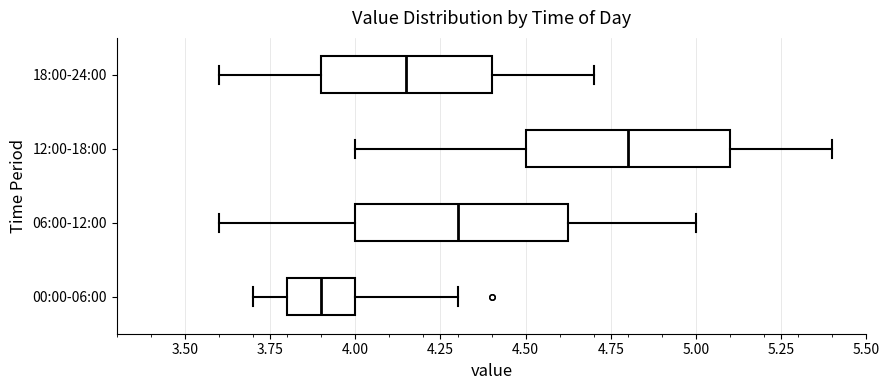

Reading bottom to top, transcribe this box plot: for each box, give where its median line is, the range the box spans, and where its two whiskers end, as read against the x-axis. The values are not printed on the chart, so give them approximately, as read against the axis.

00:00-06:00: median 3.90, box 3.80 to 4.00, whiskers 3.70 to 4.30
06:00-12:00: median 4.30, box 4.00 to 4.65, whiskers 3.60 to 5.00
12:00-18:00: median 4.80, box 4.50 to 5.10, whiskers 4.00 to 5.40
18:00-24:00: median 4.15, box 3.90 to 4.40, whiskers 3.60 to 4.70